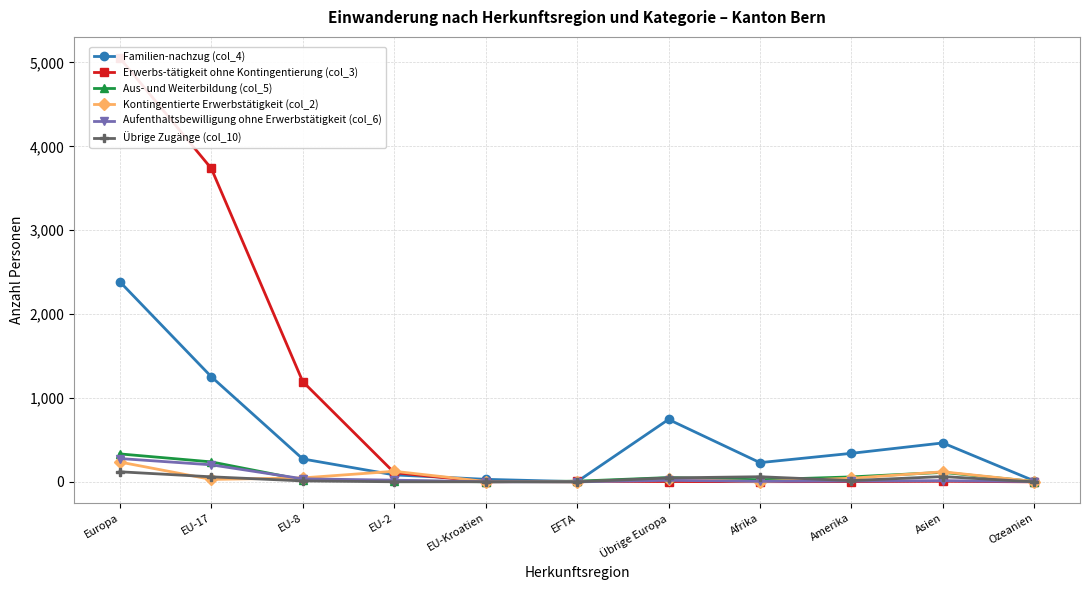

Which series changed the most between EU-2 and Amerika?

Familien-nachzug (col_4)